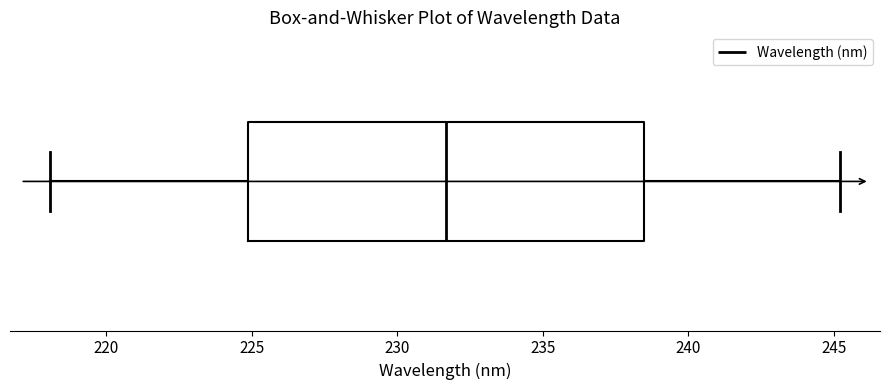

Transcribe this box plot: give where the median line is, the range the box spans, and where the two whiskers end, as read against the x-axis. The values are not printed on the chart, so give them approximately, as read against the axis.

median 231.5, box 225.0 to 238.5, whiskers 218.0 to 245.0